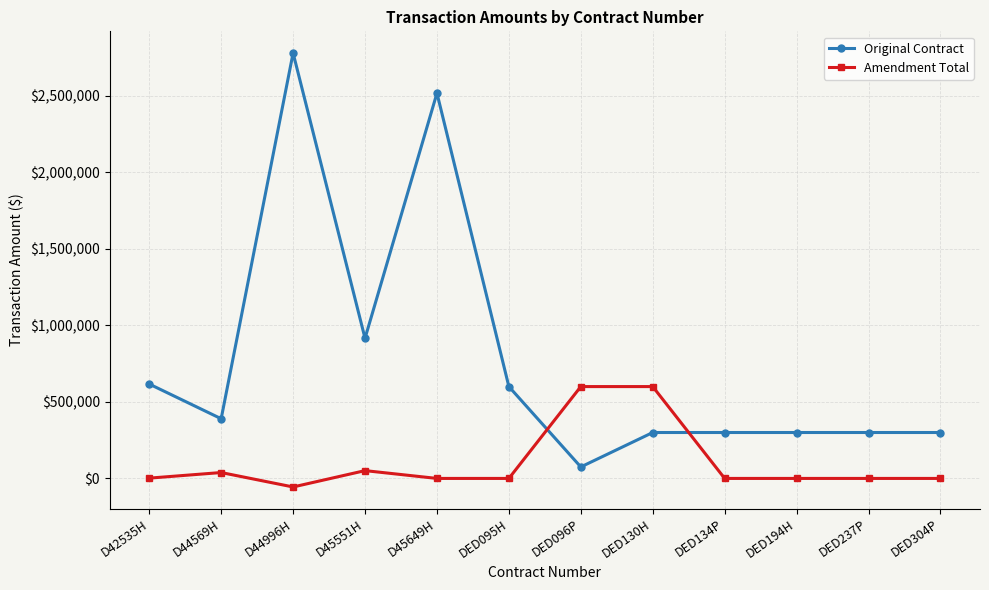

What is the minimum value for Amendment Total?

-55816